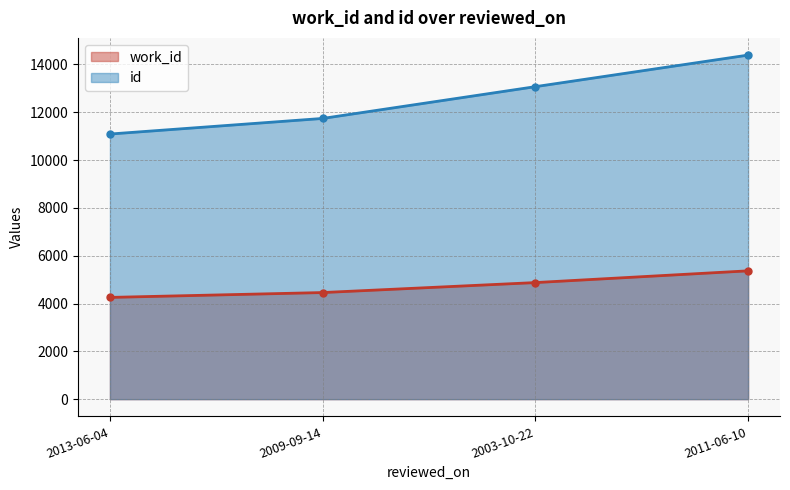

What is the sum of the work_id values at 2011-06-10 and 2009-09-14?

9824